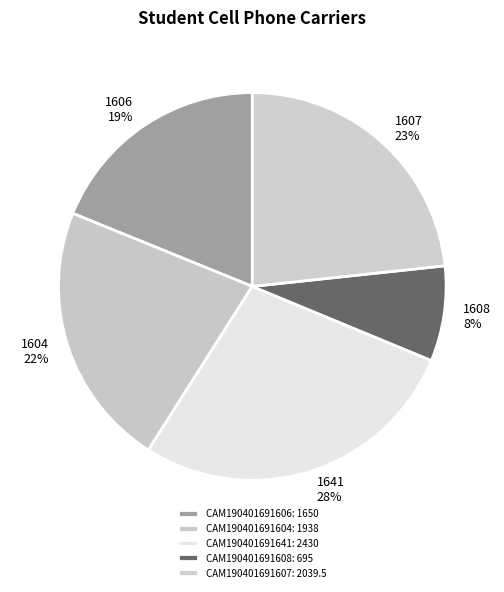

To the nearest percent, what percentage of the pie is CAM190401691607?

23%